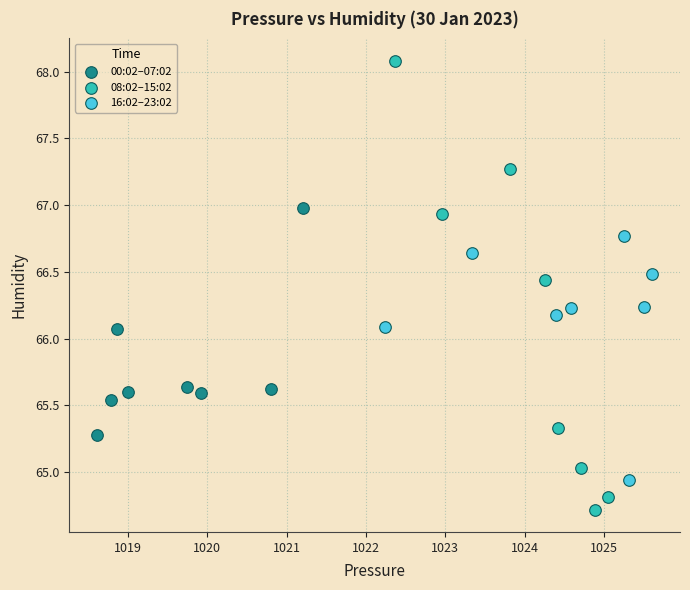

Which series has the largest Y range (max minus min)?

08:02–15:02